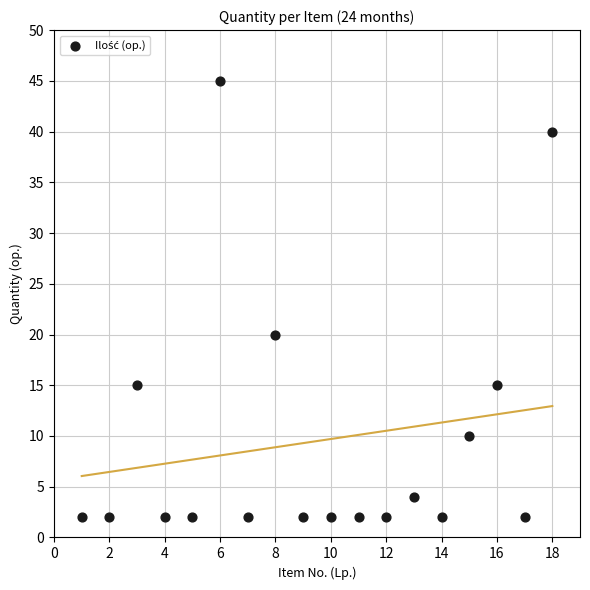

What is the range of X values (max minus min)?

17